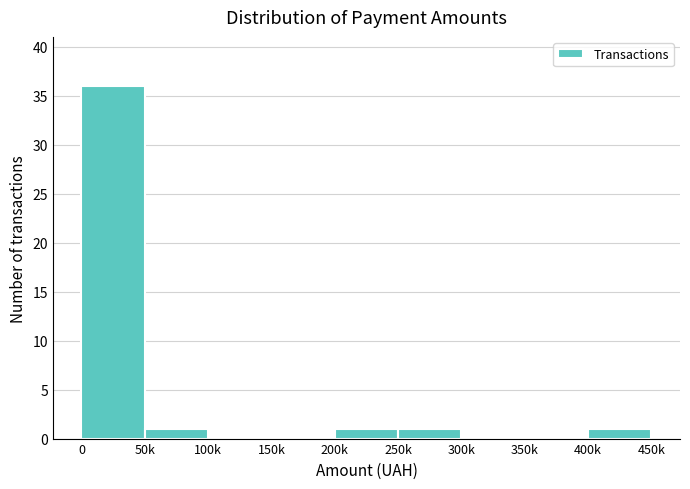

Reading left to right, list all the values displayed in this chart.

0=36	50k=1	100k=0	150k=0	200k=1	250k=1	300k=0	350k=0	400k=1